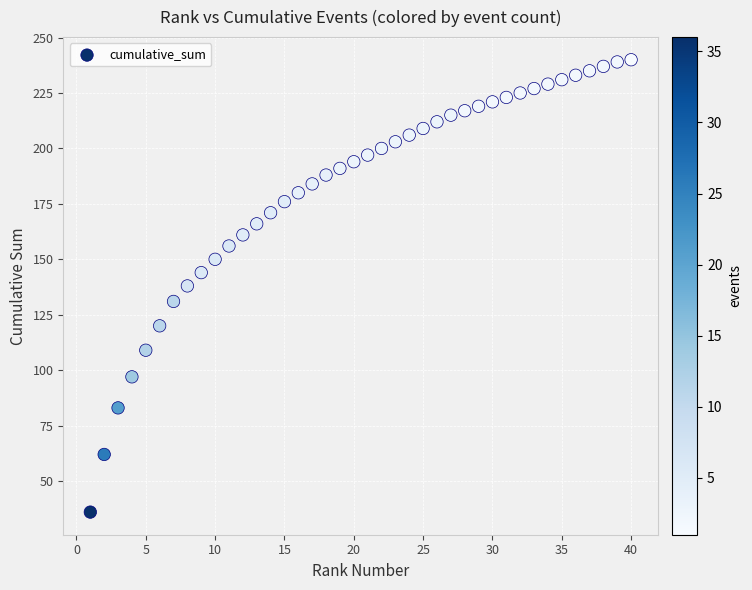

What is the range of Y values (max minus min)?

204